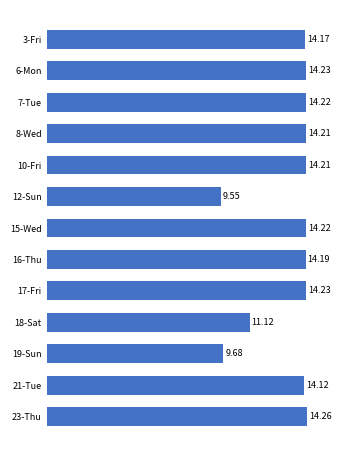

What is the sum of the values at 15-Wed and 16-Thu?

28.4